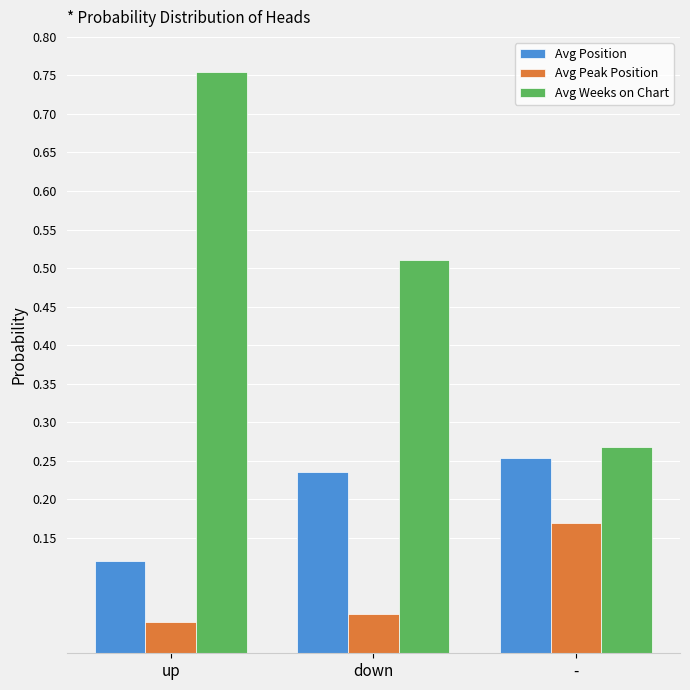

Does the chart contain stacked bars?

No